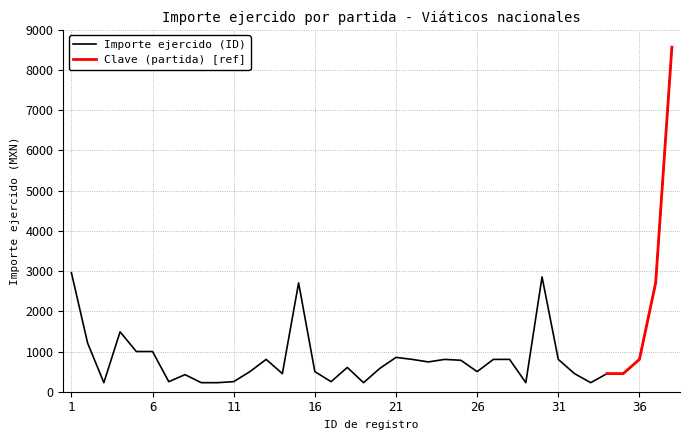

What is the minimum value for Importe ejercido (ID)?

225